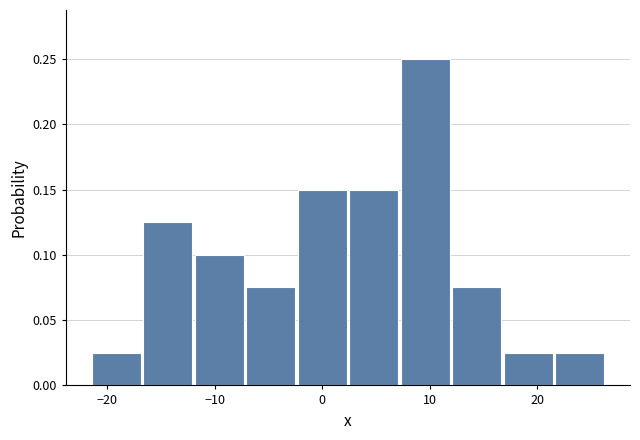

Over which range of the x-axis is the bar tallest?

7 to 12